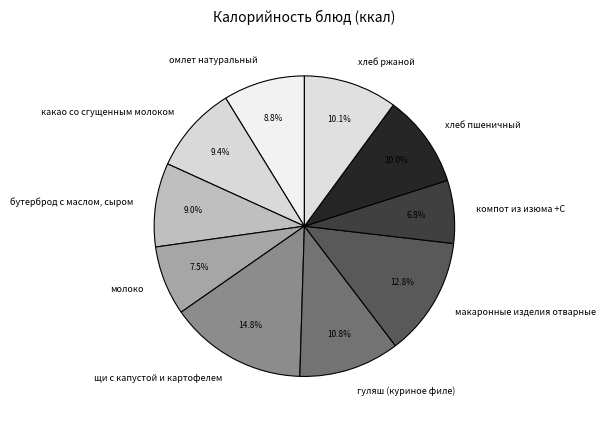

Which category has the biggest portion of the pie?

щи с капустой и картофелем